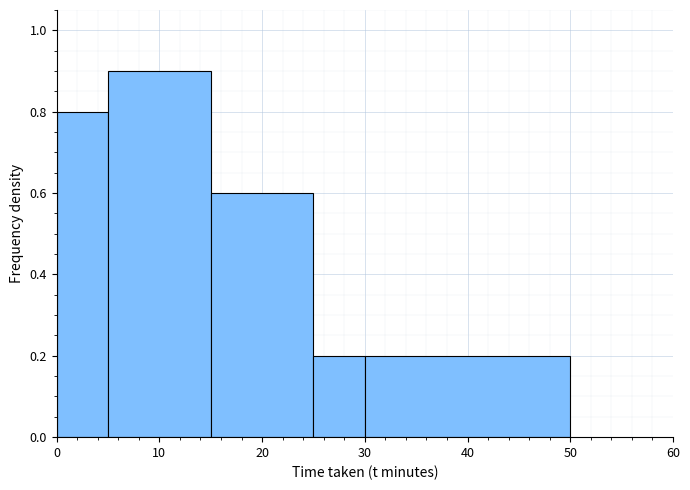

Reading left to right, list every bar in this chart as the range it spans on the x-axis followed by its height. The values are not printed on the chart, so give them approximately, as read against the axis.

0 to 5: 0.8
5 to 15: 0.9
15 to 25: 0.6
25 to 30: 0.2
30 to 50: 0.2